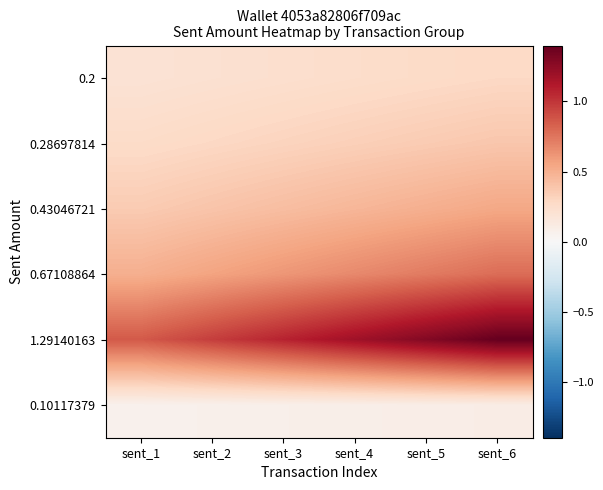

Reading left to right, what are all the values shown in this chart?

0.2: sent_1=0.2	sent_2=0.2	sent_3=0.2	sent_4=0.2	sent_5=0.3	sent_6=0.3
0.28697814: sent_1=0.3	sent_2=0.3	sent_3=0.3	sent_4=0.3	sent_5=0.4	sent_6=0.4
0.43046721: sent_1=0.4	sent_2=0.4	sent_3=0.4	sent_4=0.5	sent_5=0.5	sent_6=0.5
0.67108864: sent_1=0.5	sent_2=0.6	sent_3=0.6	sent_4=0.7	sent_5=0.7	sent_6=0.8
1.29140163: sent_1=0.9	sent_2=1.0	sent_3=1.1	sent_4=1.2	sent_5=1.3	sent_6=1.4
0.10117379: sent_1=0.1	sent_2=0.1	sent_3=0.1	sent_4=0.1	sent_5=0.1	sent_6=0.1